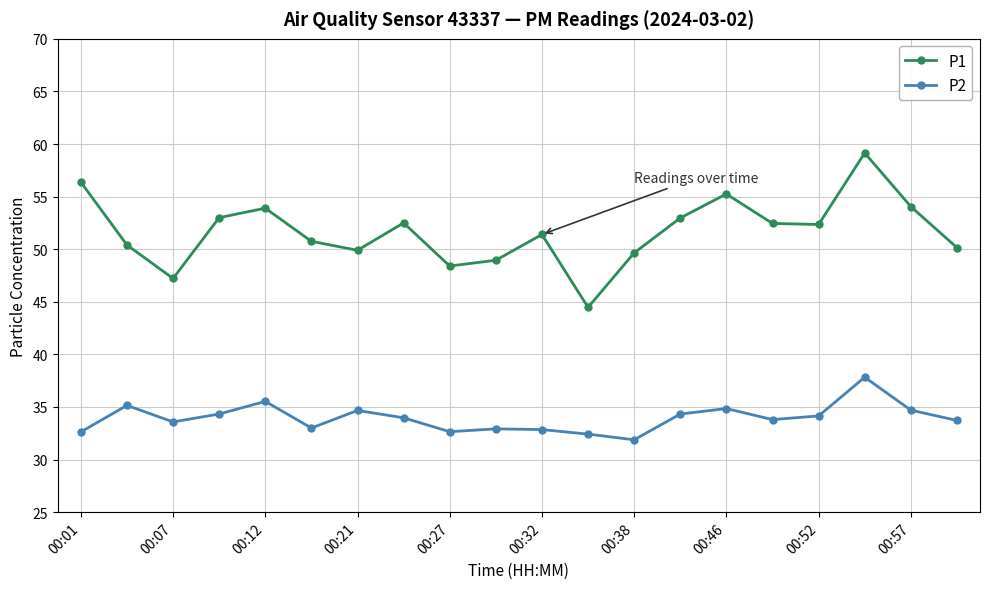

What is the minimum value shown in the chart?

31.9